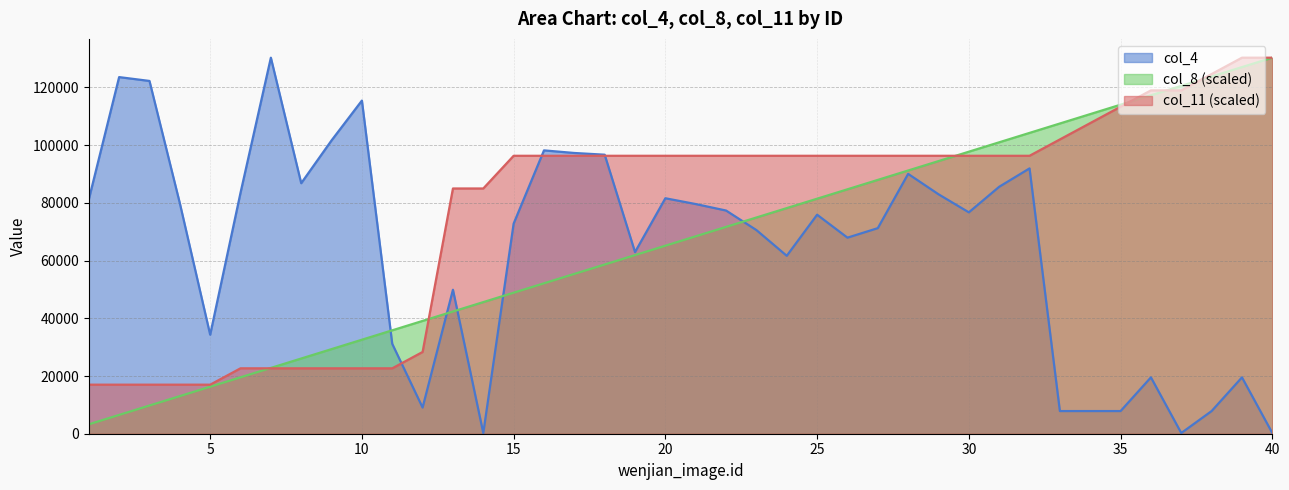

What is the maximum value for col_11?

130328.0